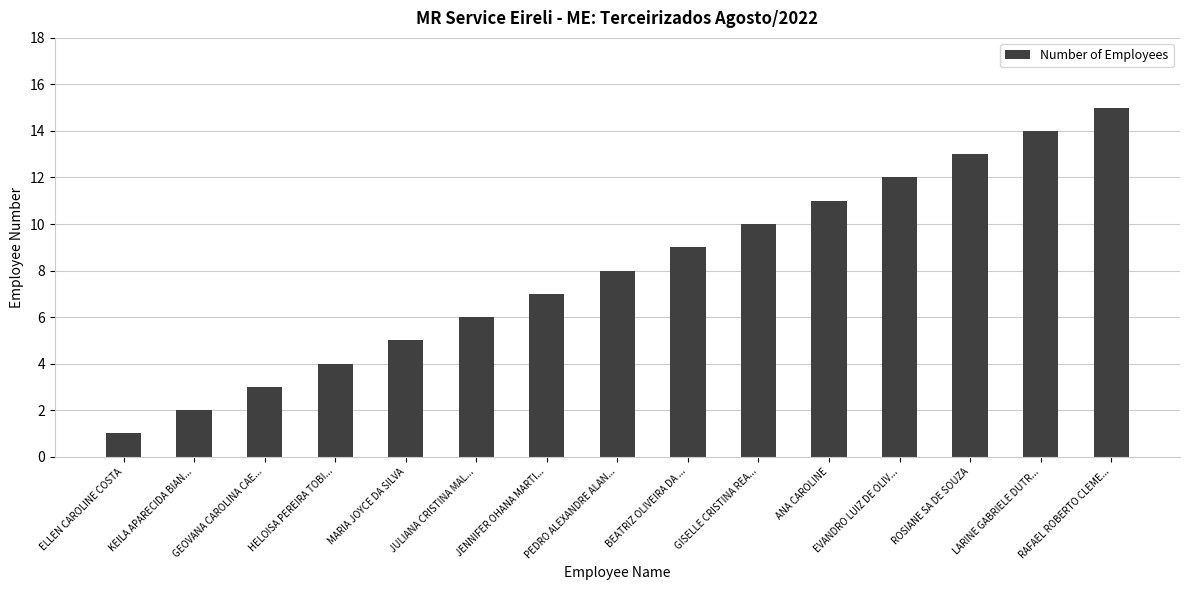

What is the smallest value displayed?

1